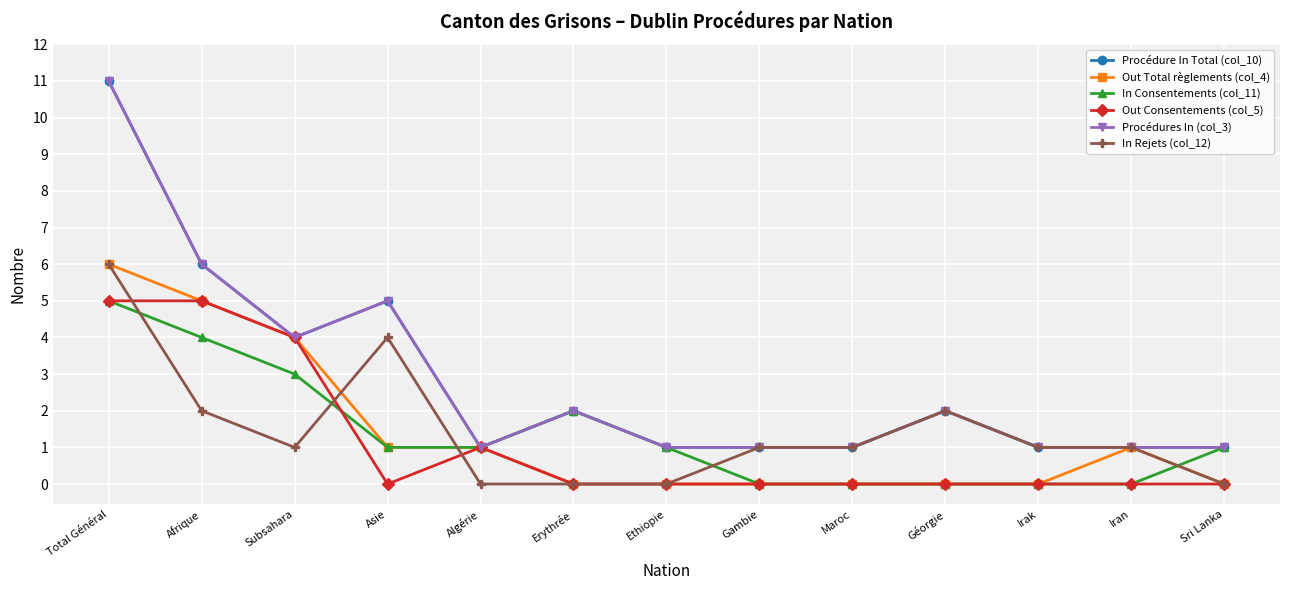

What is the approximate value of In Consentements (col_11) at Afrique?

4